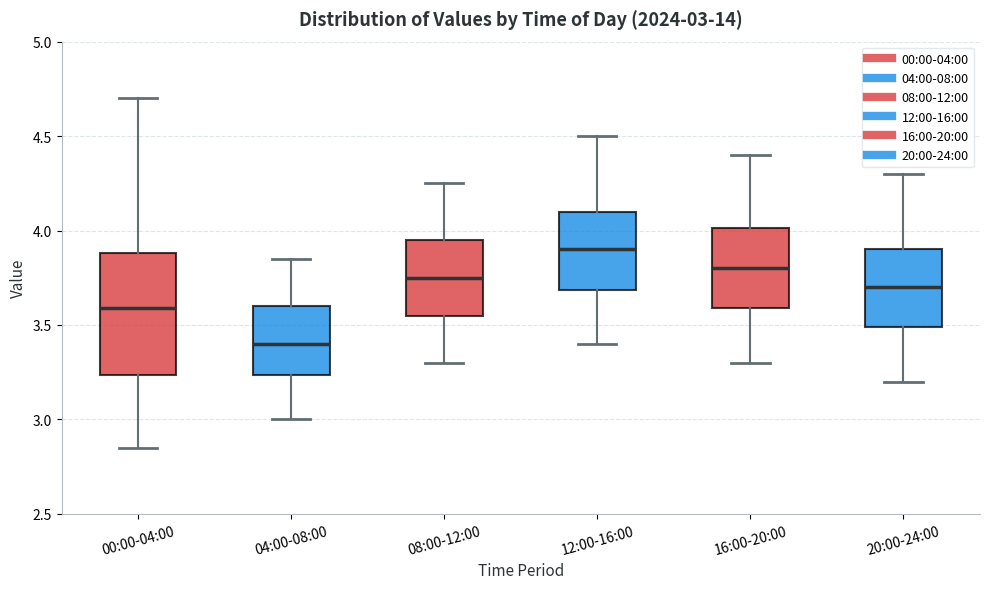

Comparing the boxes themselves (not the whiskers), which one is the tallest?

00:00-04:00